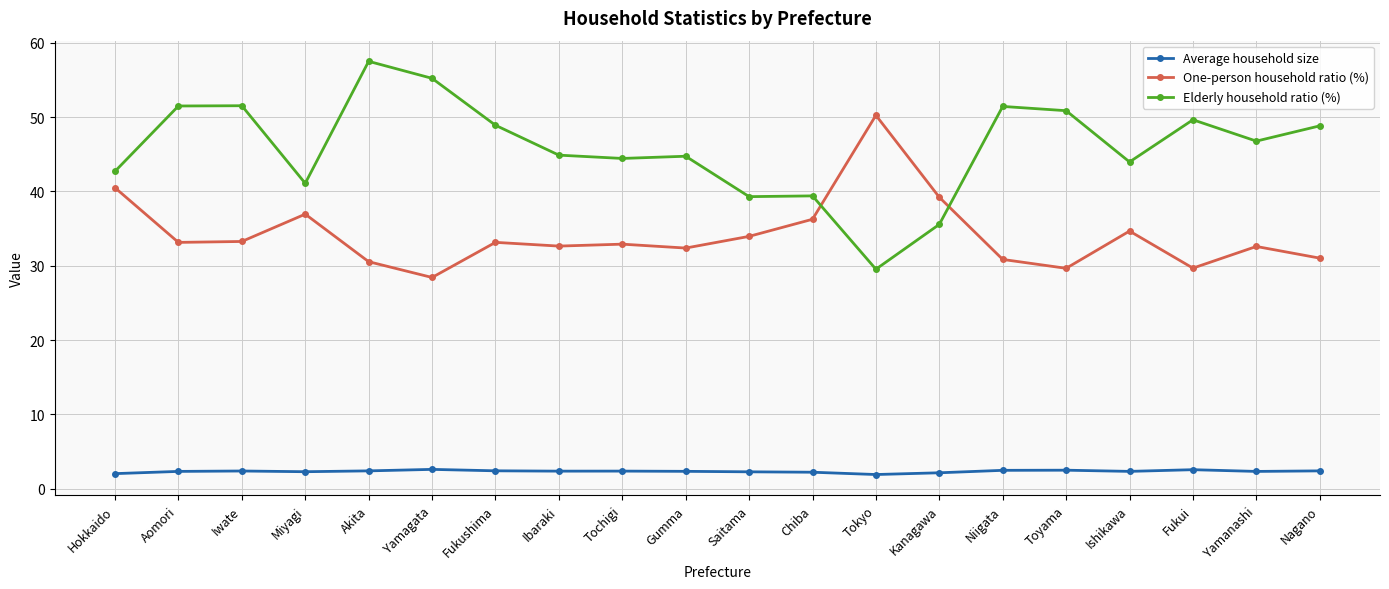

Which series has the largest total across all categories?

Elderly household ratio (%)